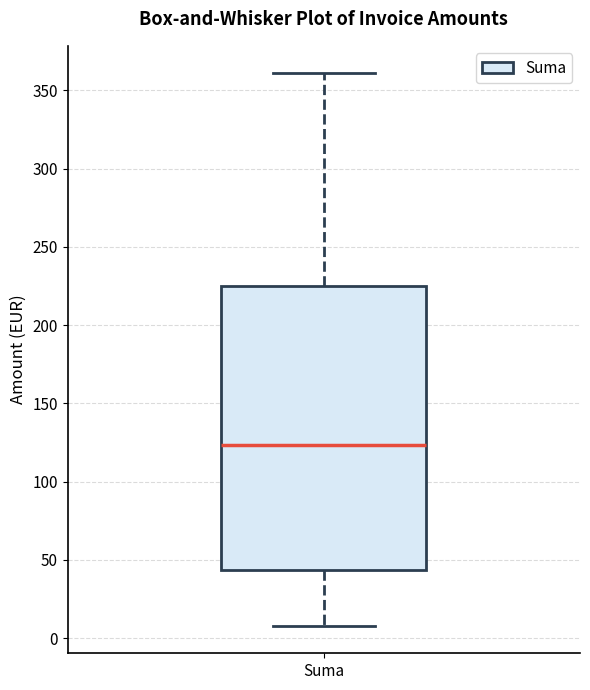

Where is the upper edge of the box for Suma on the y-axis? The values are not printed on the chart, so give them approximately, as read against the axis.

225